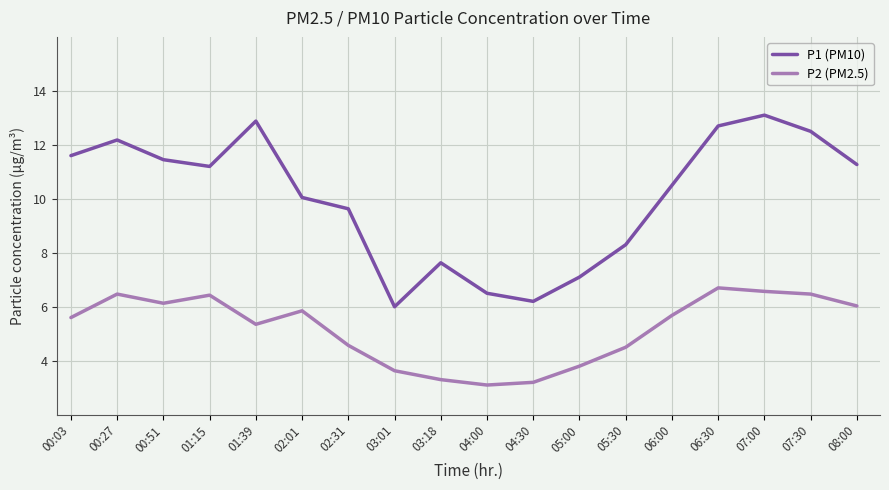

What is the difference between the maximum and minimum values in the P2 (PM2.5) series?

3.6